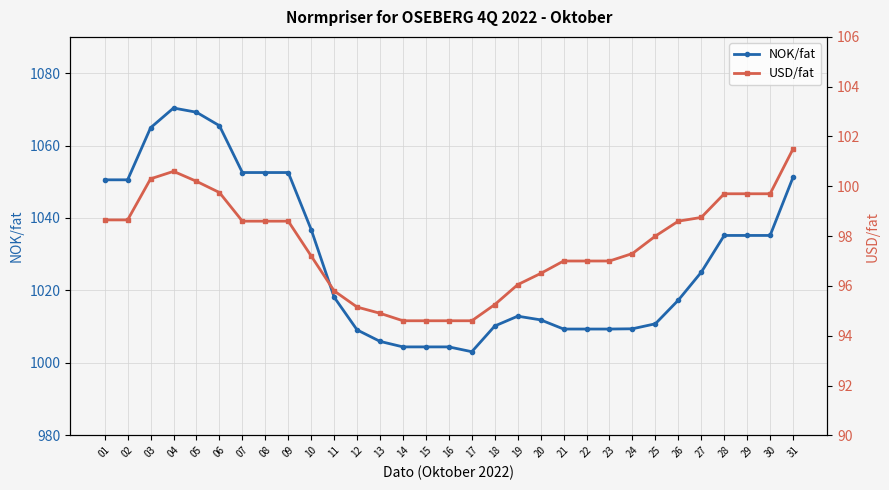

At how many categories does at least one series exceed 997?

31